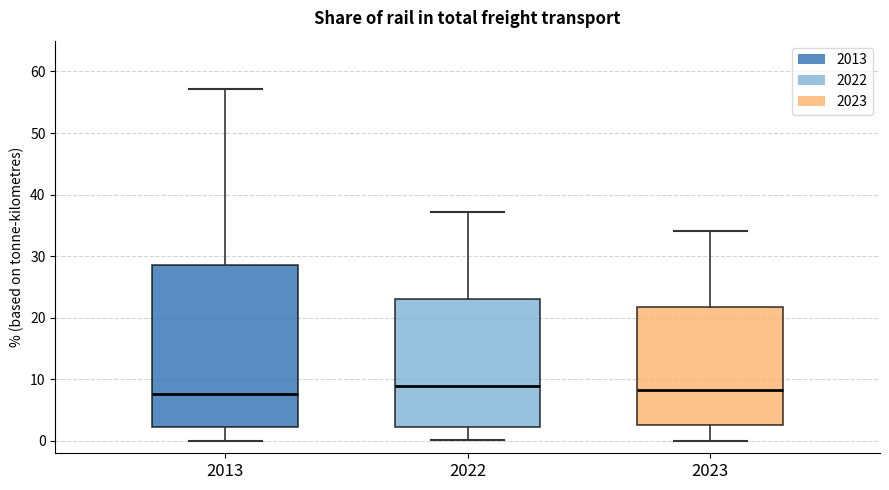

Reading left to right, transcribe this box plot: for each box, give where its median line is, the range the box spans, and where its two whiskers end, as read against the y-axis. The values are not printed on the chart, so give them approximately, as read against the axis.

2013: median 8, box 2 to 29, whiskers 0 to 57
2022: median 9, box 2 to 23, whiskers 0 to 37
2023: median 8, box 3 to 22, whiskers 0 to 34